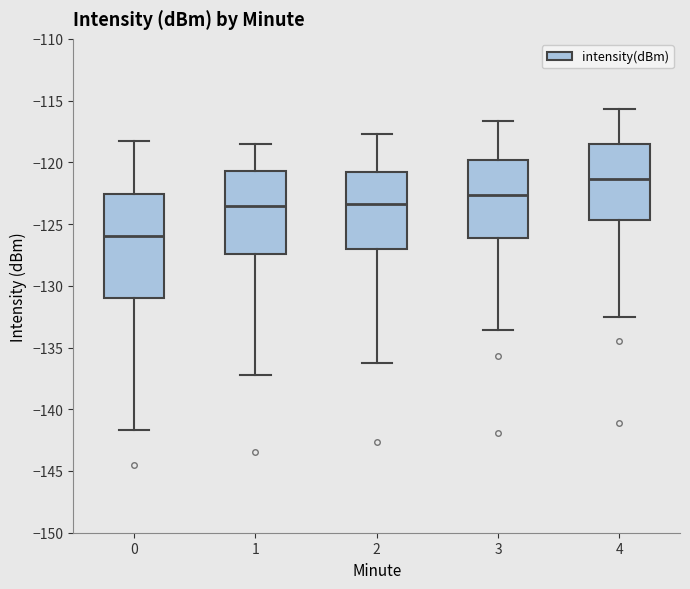

Reading left to right, read every box against the y-axis: the position of its median line, the range the box covers, and the ends of its whiskers. The values are not printed on the chart, so give them approximately, as read against the axis.

0: median -126.0, box -131.0 to -122.5, whiskers -141.5 to -118.5
1: median -123.5, box -127.5 to -120.5, whiskers -137.0 to -118.5
2: median -123.5, box -127.0 to -121.0, whiskers -136.0 to -117.5
3: median -122.5, box -126.0 to -120.0, whiskers -133.5 to -116.5
4: median -121.5, box -124.5 to -118.5, whiskers -132.5 to -115.5